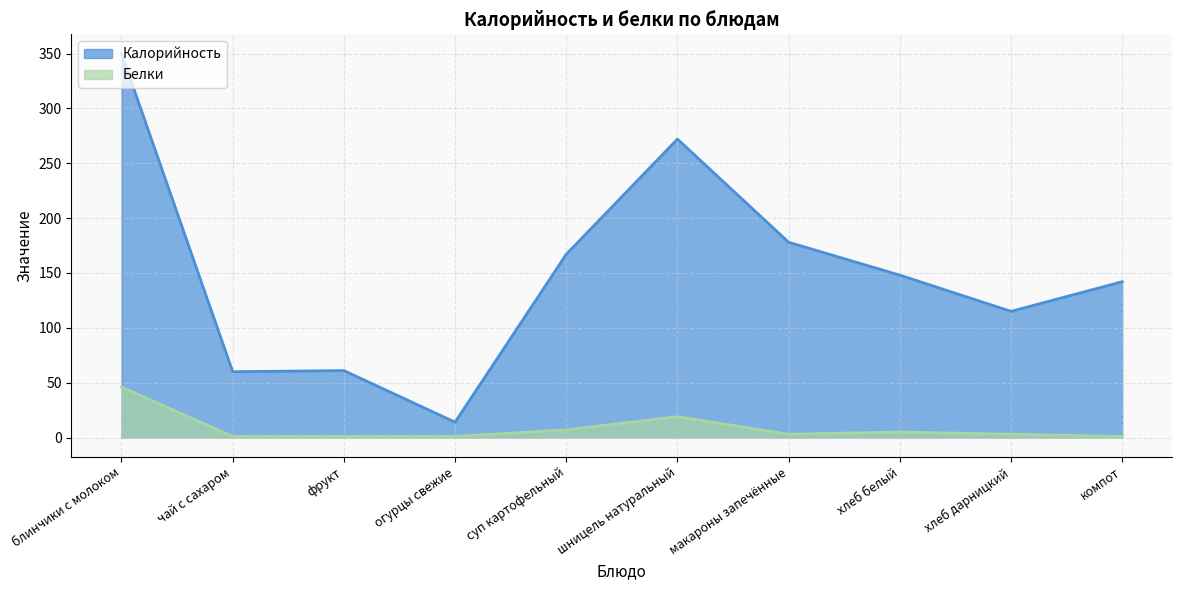

In Белки, how many points are higher than both neighbors (excluding endpoints)?

2